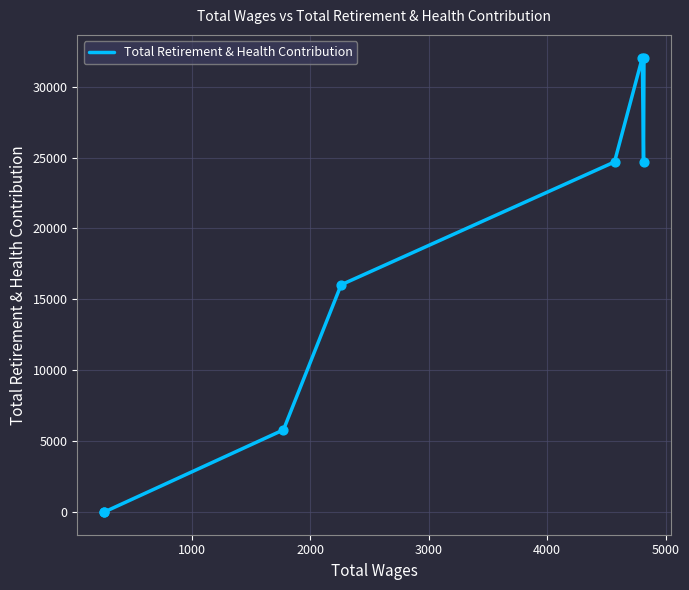

What is the change in value from 1000 to 3000?

+16026